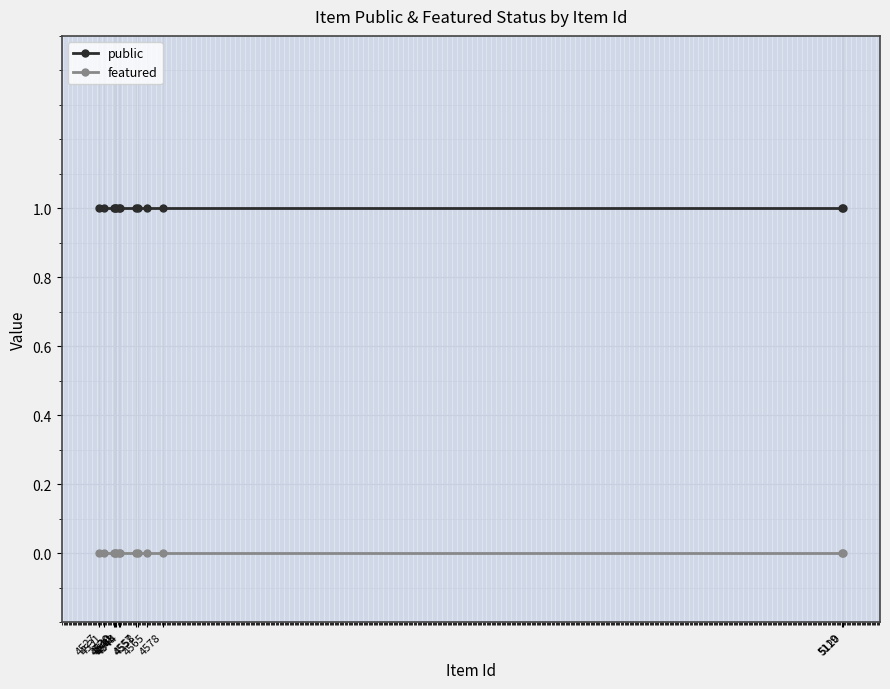

Is this an area chart (filled region under the line)?

No